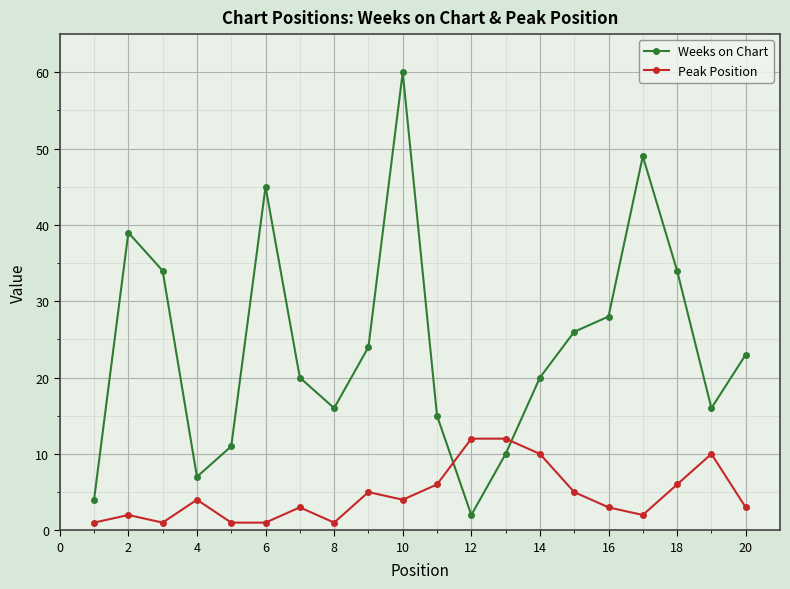

Which series has the widest spread of values?

Weeks on Chart